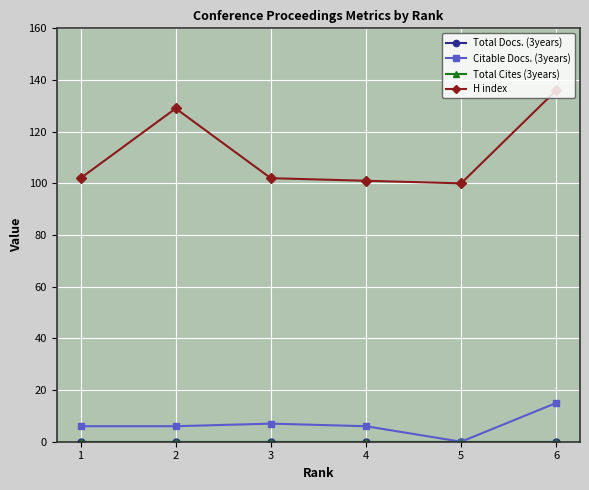

Reading right to left, list all the values displayed in this chart.

Total Docs. (3years): 6=0	5=0	4=0	3=0	2=0	1=0
Citable Docs. (3years): 6=15	5=0	4=6	3=7	2=6	1=6
Total Cites (3years): 6=0	5=0	4=0	3=0	2=0	1=0
H index: 6=136	5=100	4=101	3=102	2=129	1=102